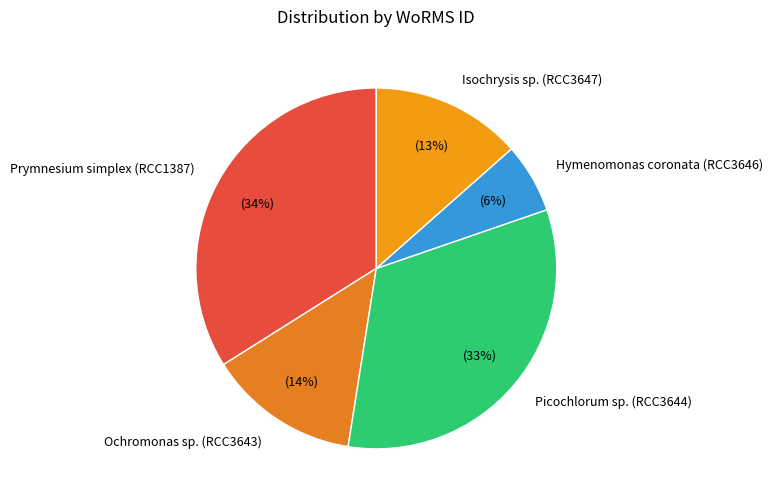

The Prymnesium simplex (RCC1387) slice represents 28% of the pie. True or false?

False